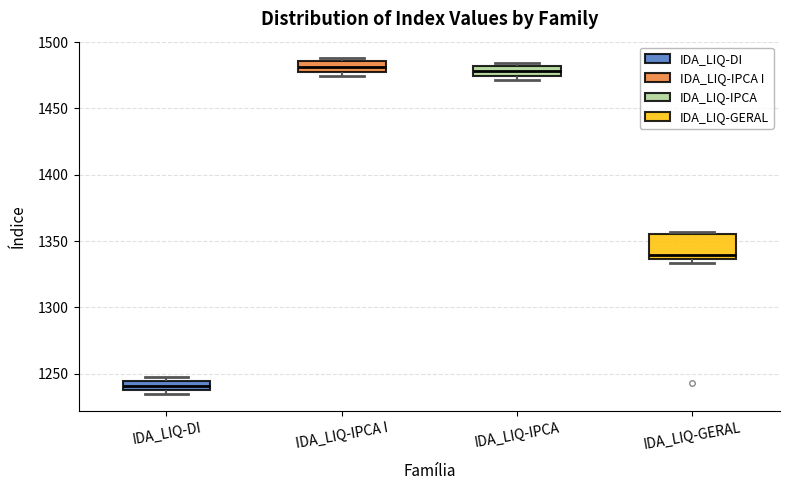

Comparing the boxes themselves (not the whiskers), which one is the tallest?

IDA_LIQ-GERAL